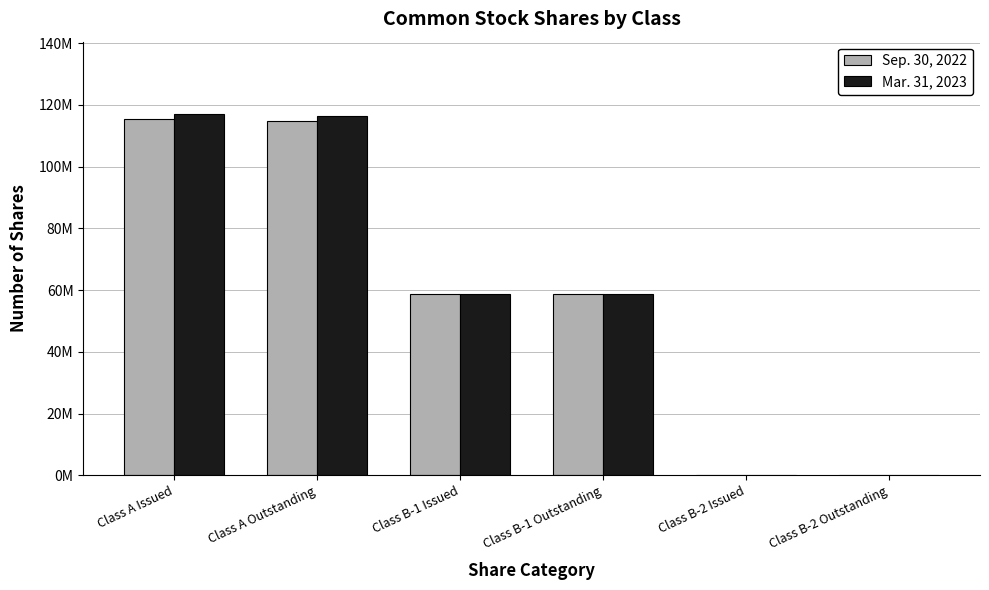

What are all the series names shown in the legend?

Sep. 30, 2022, Mar. 31, 2023